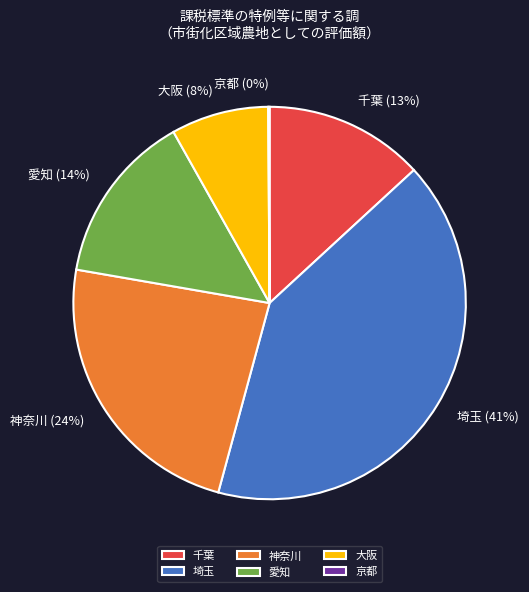

Which slice is the largest?

埼玉